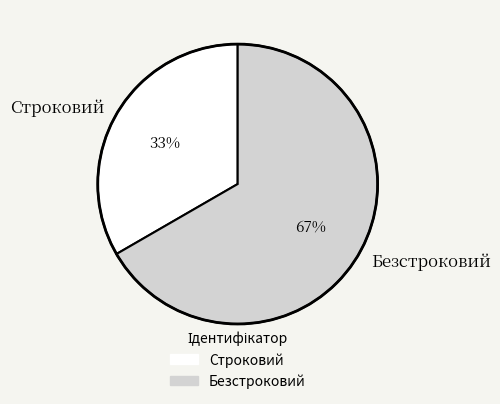

What percentage is the Строковий slice, to the nearest percent?

33%